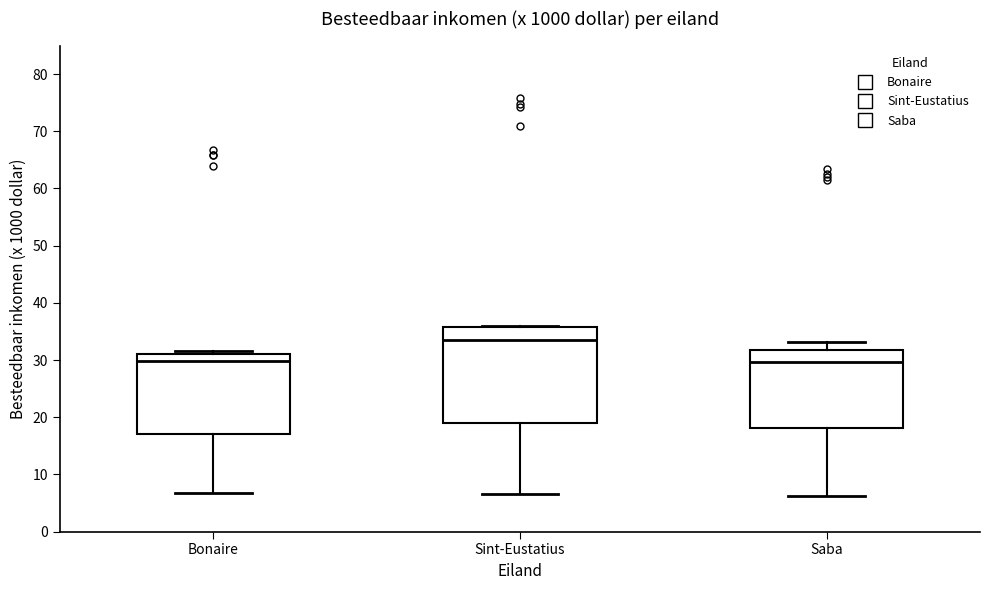

Comparing the boxes themselves (not the whiskers), which one is the tallest?

Sint-Eustatius